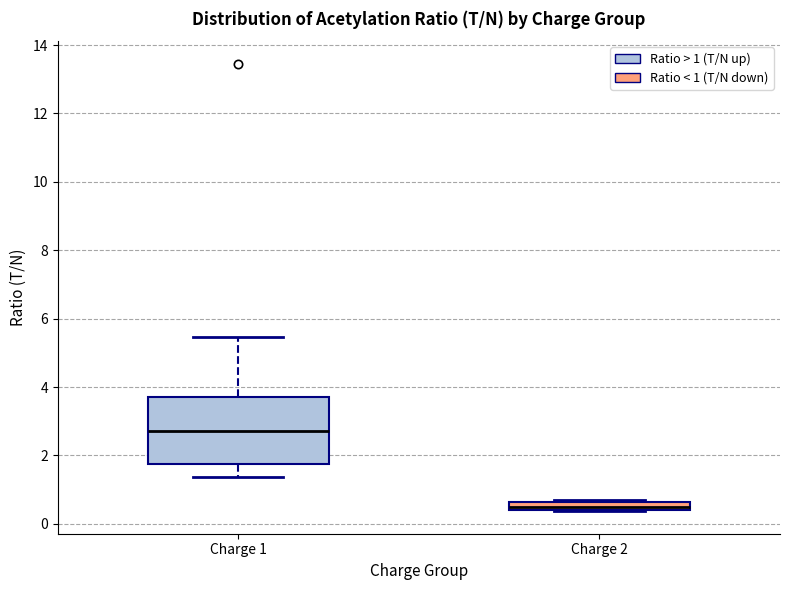

Comparing the boxes themselves (not the whiskers), which one is the tallest?

Charge 1